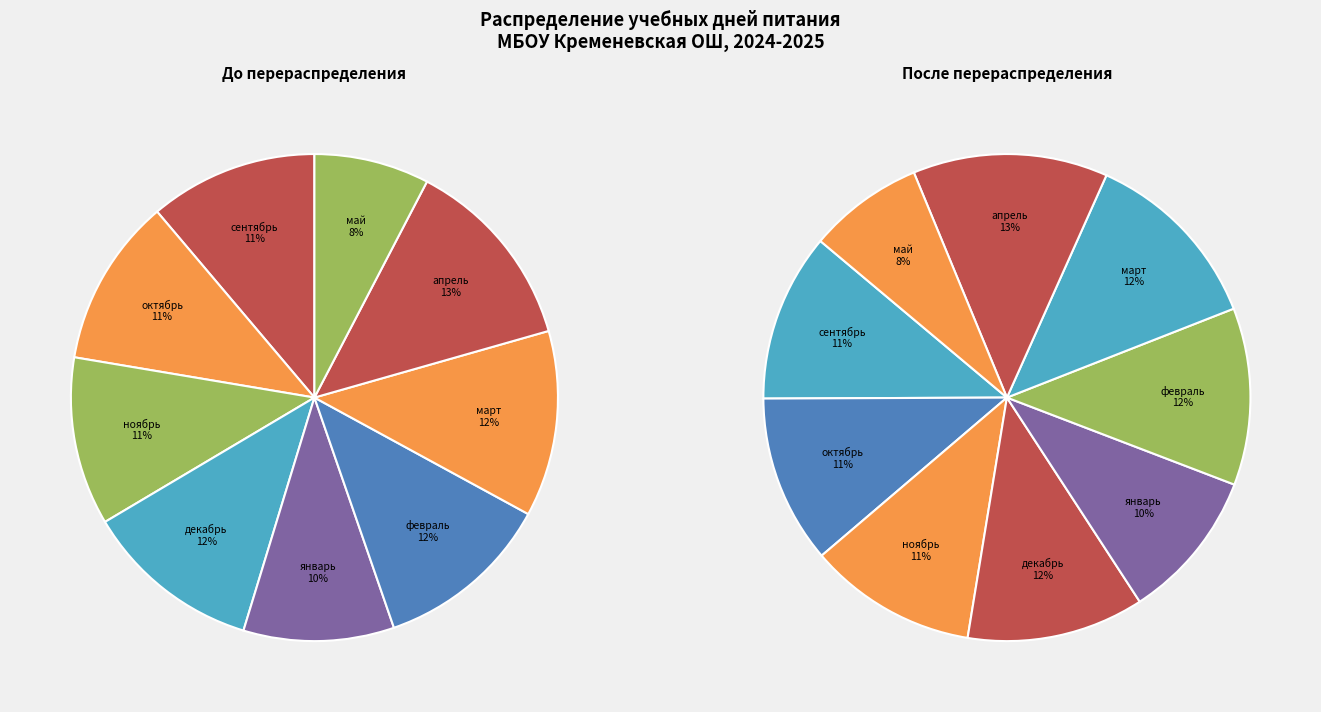

How many slices are in this pie chart?

9